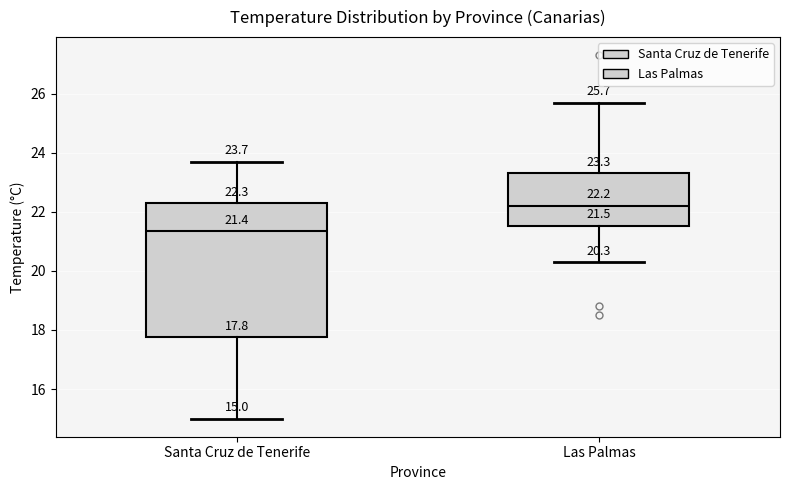

Which box has the lowest median line?

Santa Cruz de Tenerife